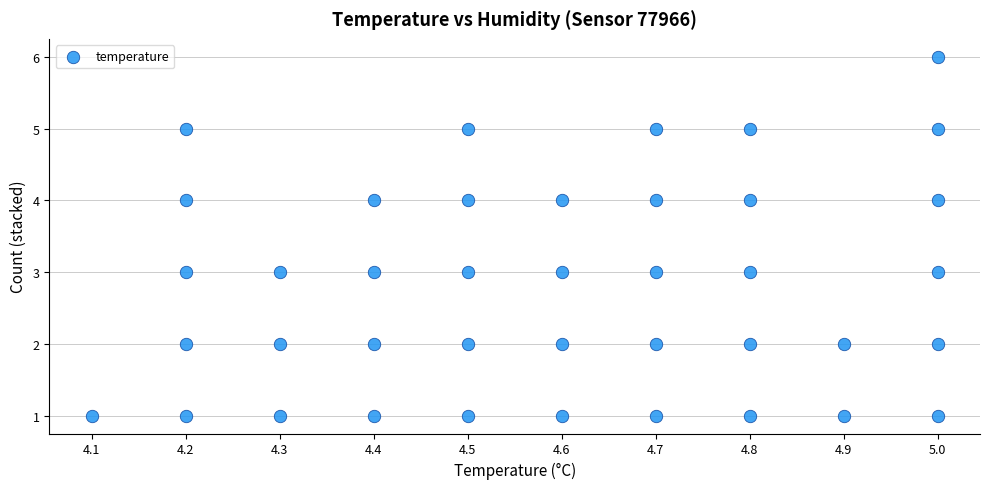

What is the range of Y values (max minus min)?

5